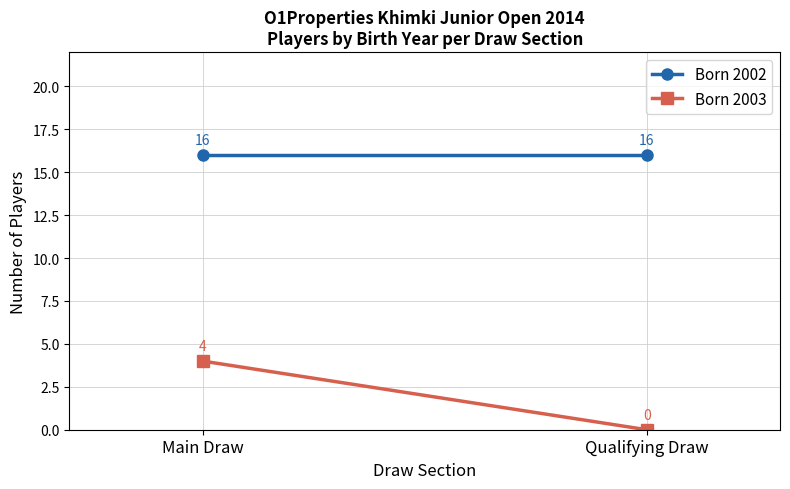

List the series in order of their peak value, highest first.

Born 2002, Born 2003